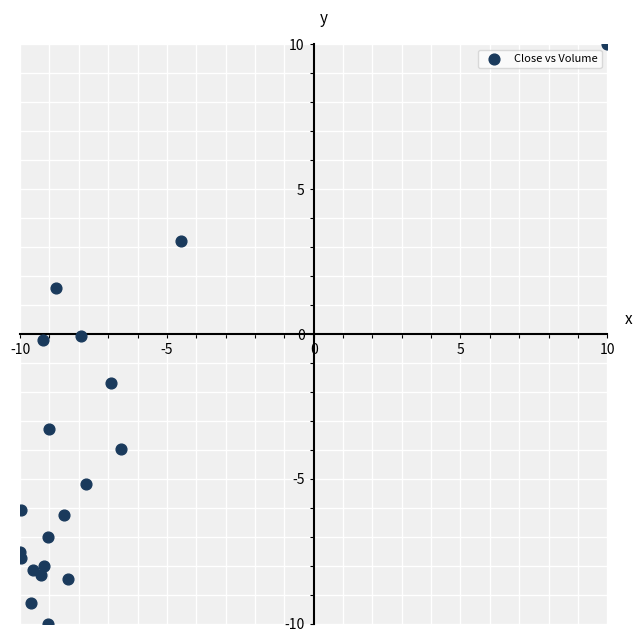

What is the range of Y values (max minus min)?

20.0